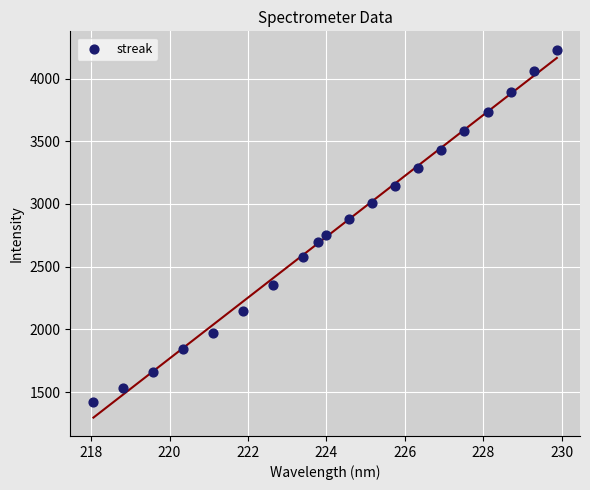

What is the range of X values (max minus min)?

11.8